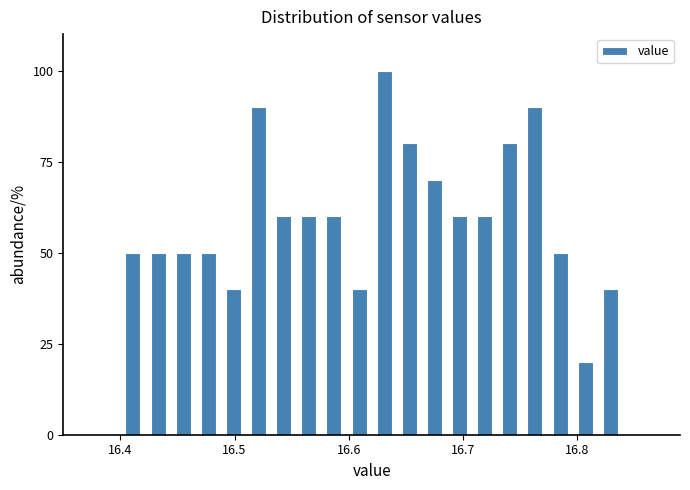

Read against the x-axis, roughly where is the centre of the tallest bar?

16.63